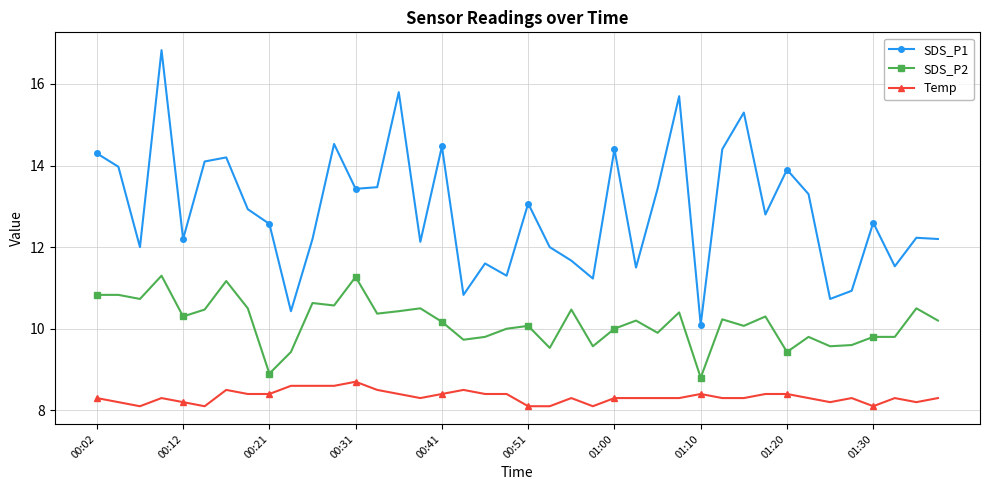

What is the highest value of the Temp series?

8.7